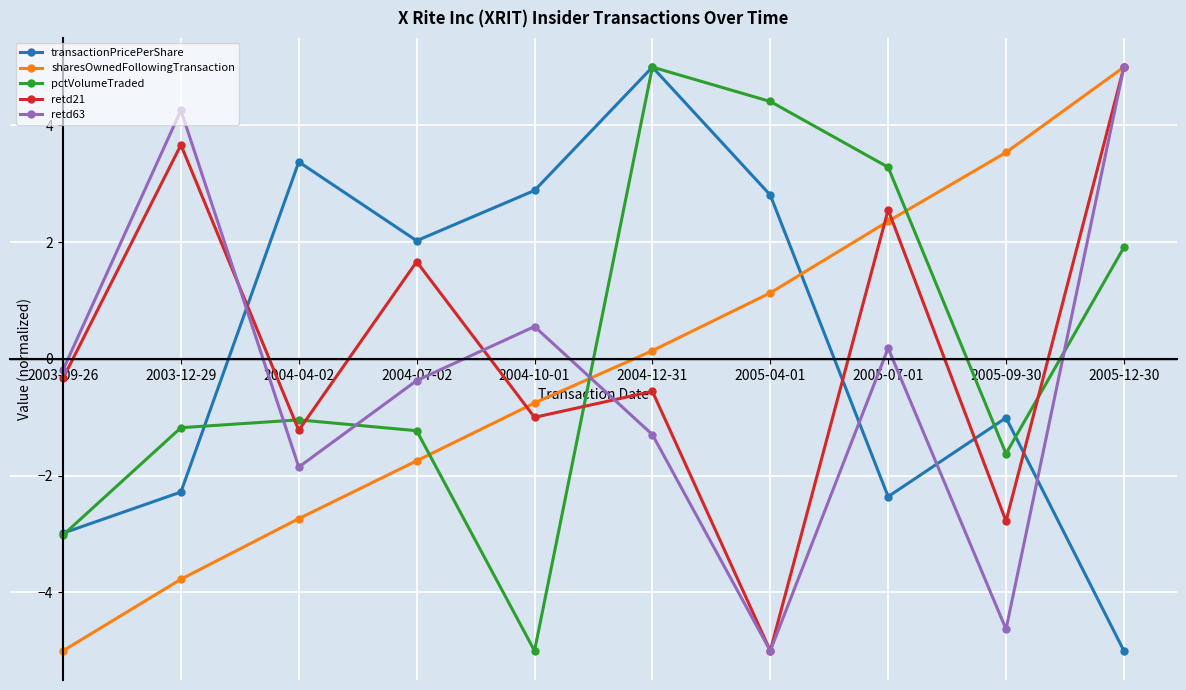

What is the label of the 1st point from the left?

2003-09-26